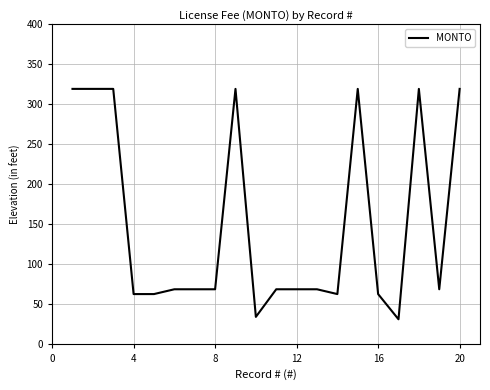

What is the greatest value displayed?

319.4